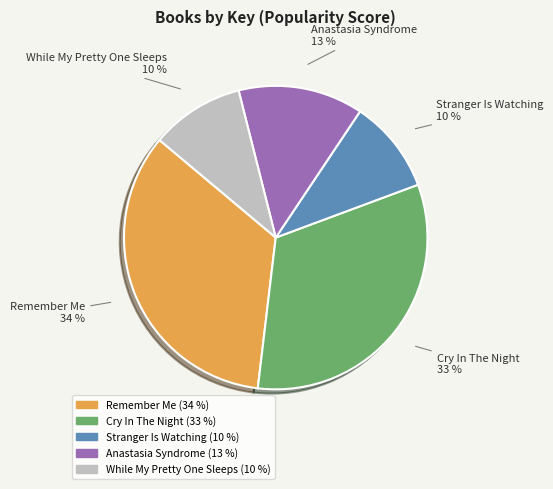

To the nearest percent, what portion does Stranger Is Watching represent?

10%